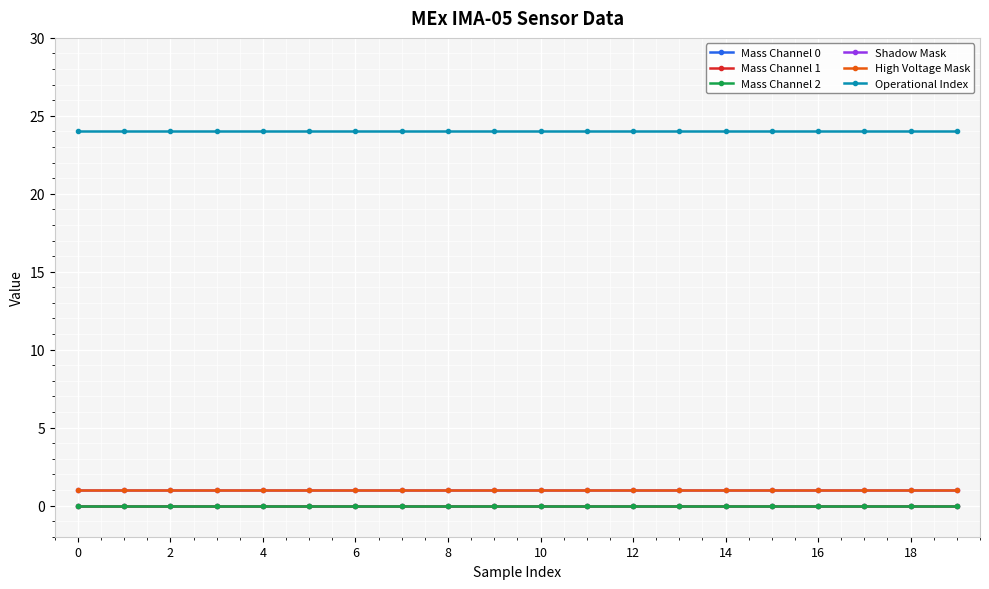

Is this an area chart (filled region under the line)?

No